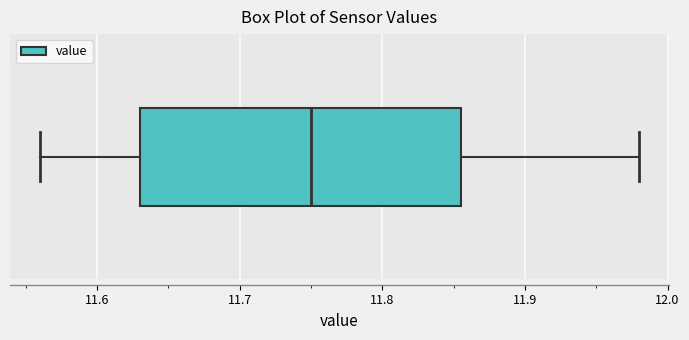

Where does the median line of the box sit on the x-axis? The values are not printed on the chart, so give them approximately, as read against the axis.

11.75